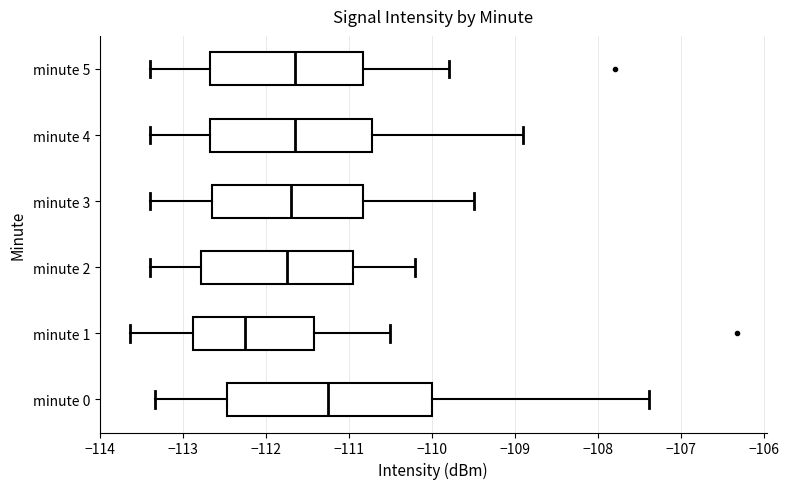

Which box is the widest, from its left edge to its right edge?

minute 0